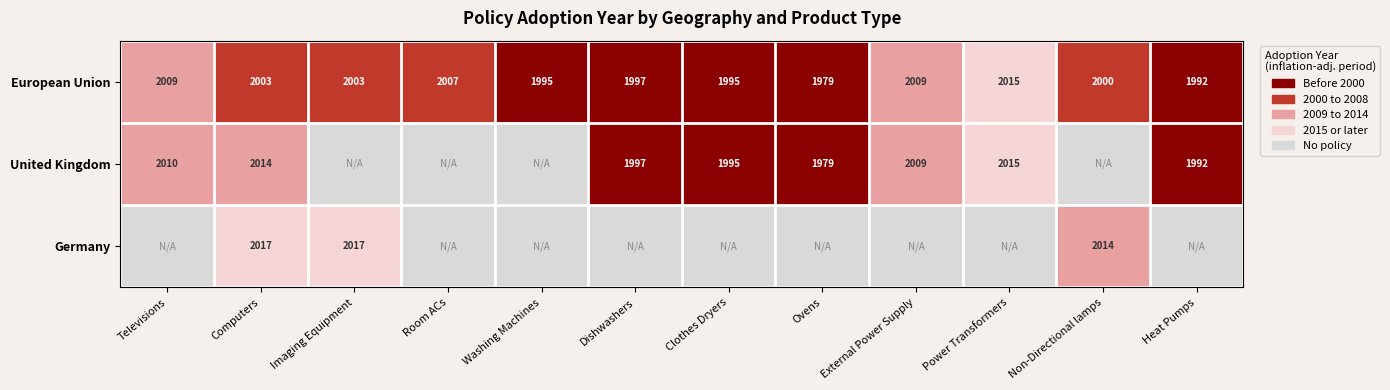

What is the approximate value of European Union at Power Transformers, to the nearest 5?

2015